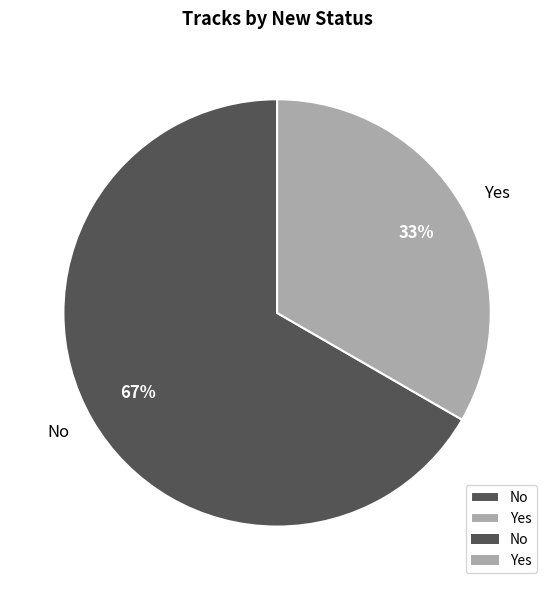

Count the number of slices in the pie.

2